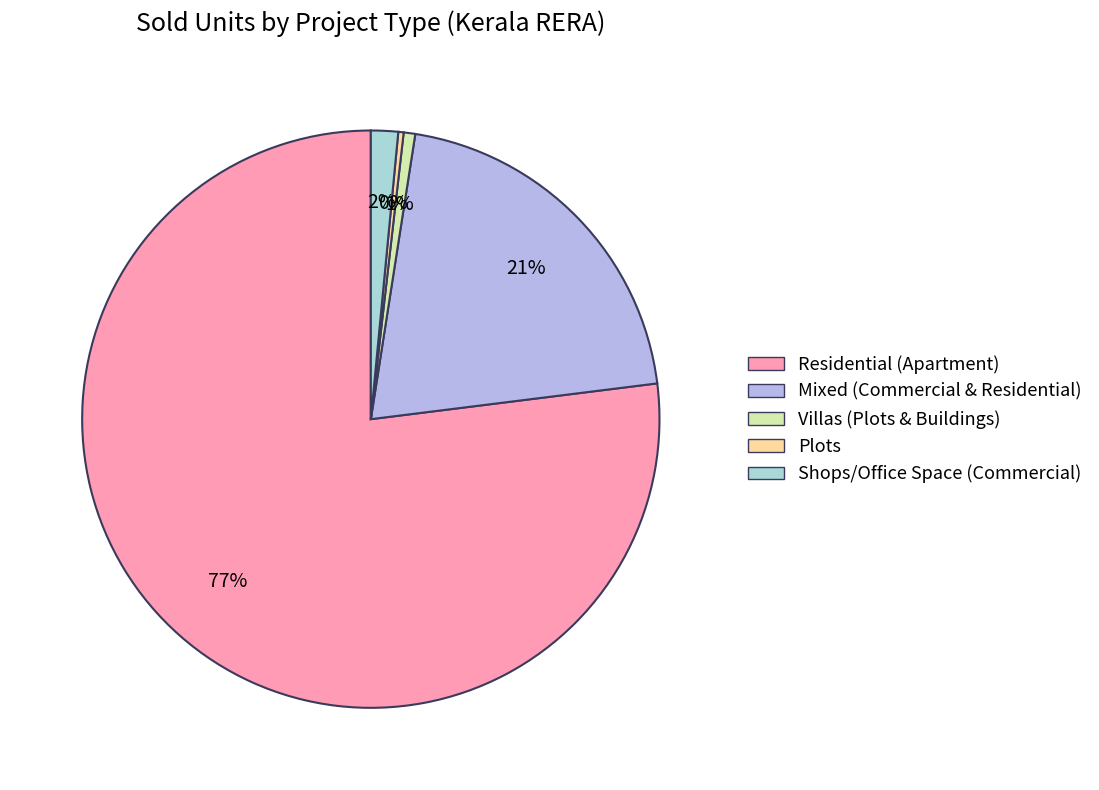

Count the number of slices in the pie.

5